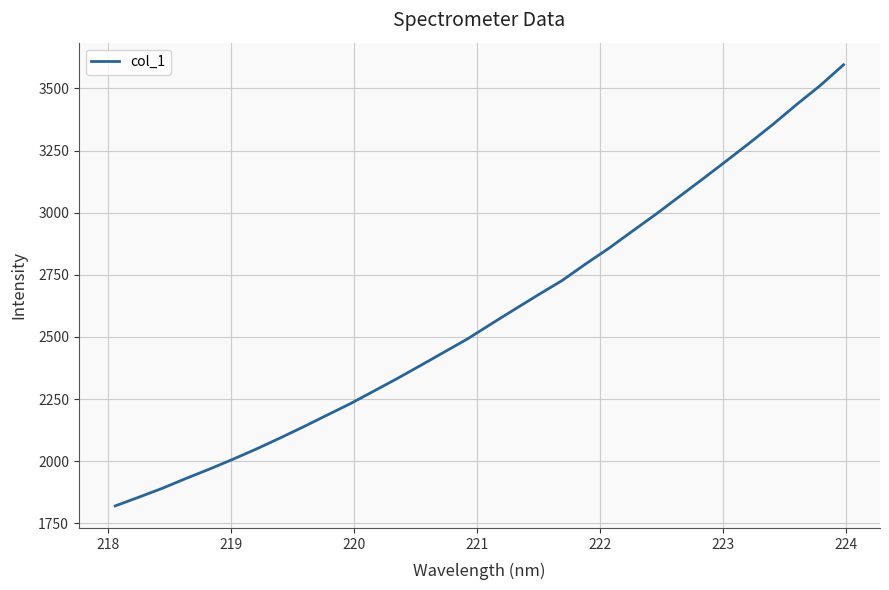

What is the greatest value displayed?

3595.4